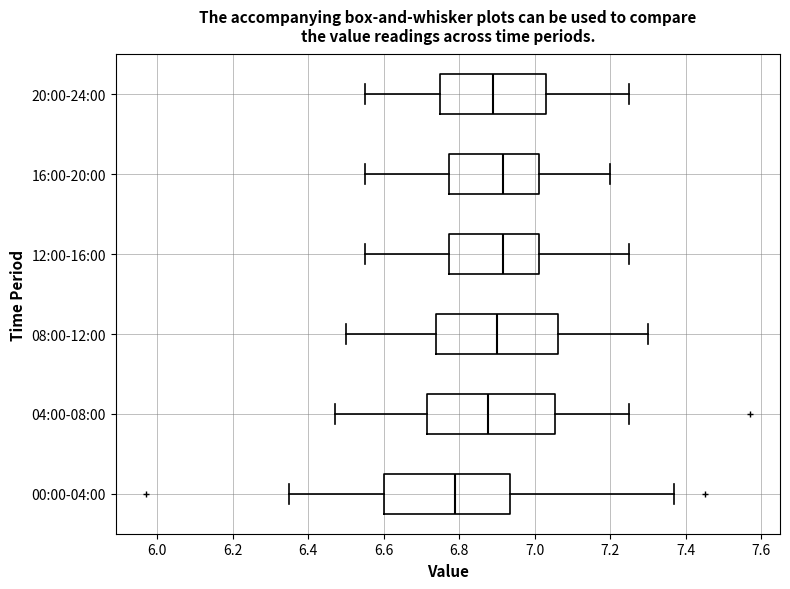

Reading bottom to top, read every box against the x-axis: the position of its median line, the range the box covers, and the ends of its whiskers. The values are not printed on the chart, so give them approximately, as read against the axis.

00:00-04:00: median 6.80, box 6.60 to 6.94, whiskers 6.36 to 7.38
04:00-08:00: median 6.88, box 6.72 to 7.06, whiskers 6.48 to 7.26
08:00-12:00: median 6.90, box 6.74 to 7.06, whiskers 6.50 to 7.30
12:00-16:00: median 6.92, box 6.78 to 7.02, whiskers 6.56 to 7.26
16:00-20:00: median 6.92, box 6.78 to 7.02, whiskers 6.56 to 7.20
20:00-24:00: median 6.90, box 6.76 to 7.04, whiskers 6.56 to 7.26